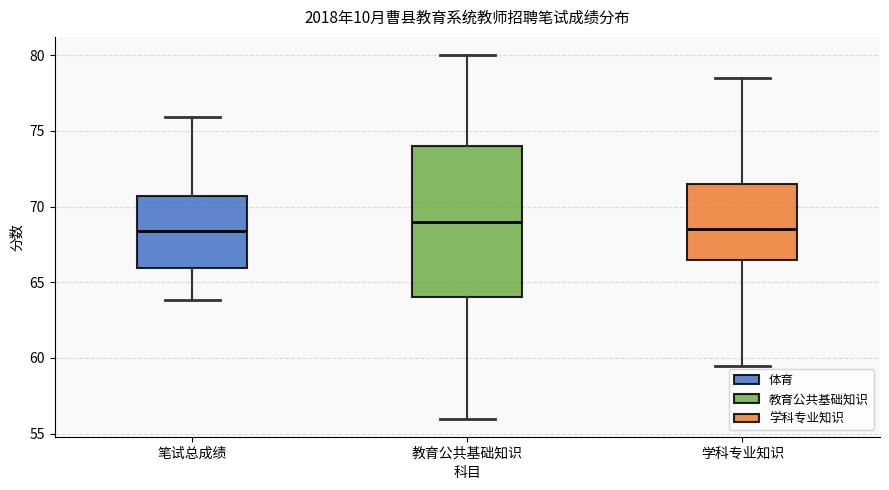

Where does the upper whisker of the box for 教育公共基础知识 end on the y-axis? The values are not printed on the chart, so give them approximately, as read against the axis.

80.0